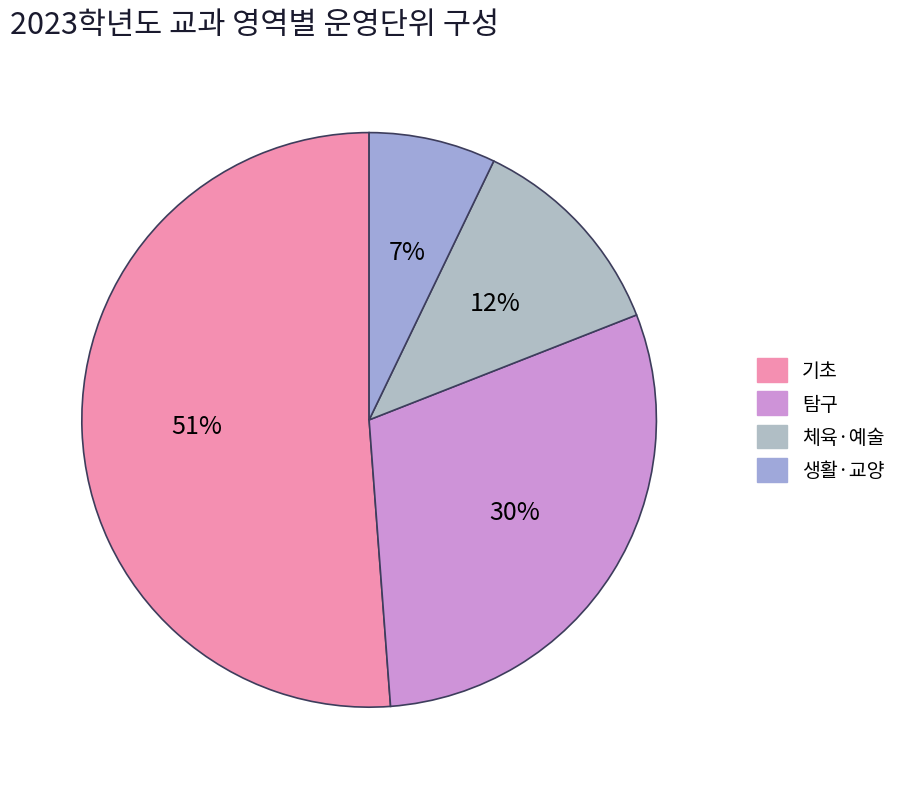

Is 생활·교양 the majority of the pie?

No